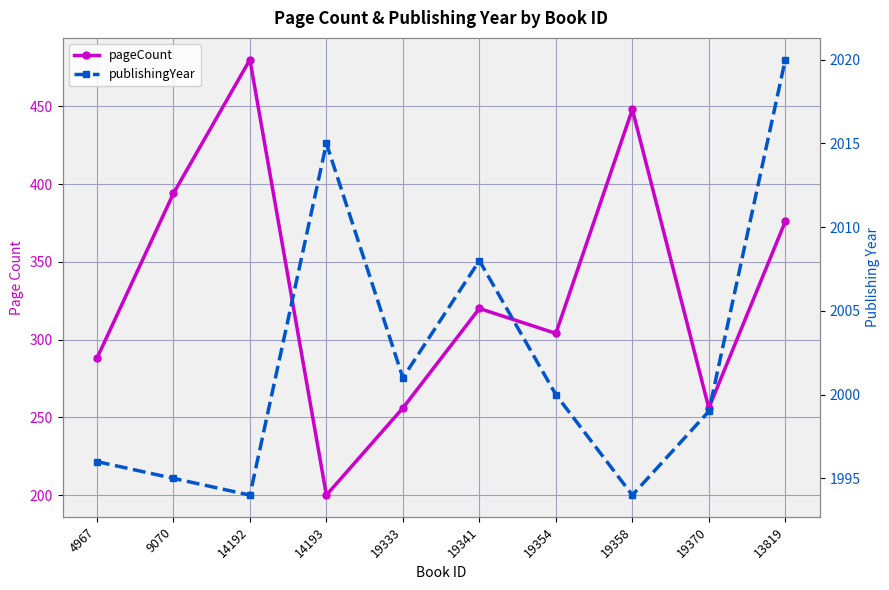

Is it true that pageCount equals 488 at 19341?

False